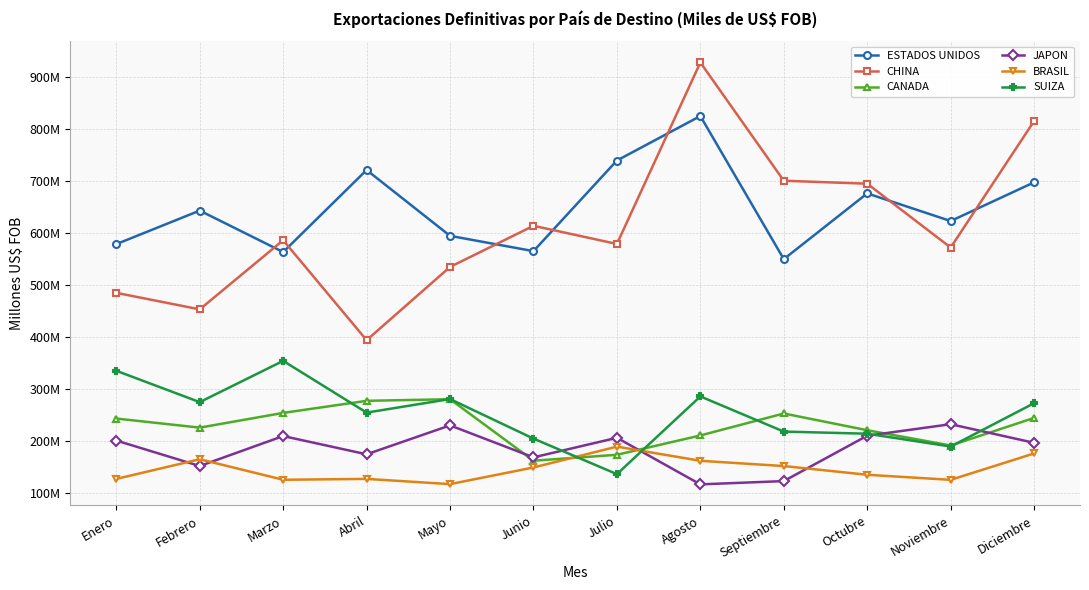

What is the sum of the ESTADOS UNIDOS values at Marzo and Junio?

1128.3